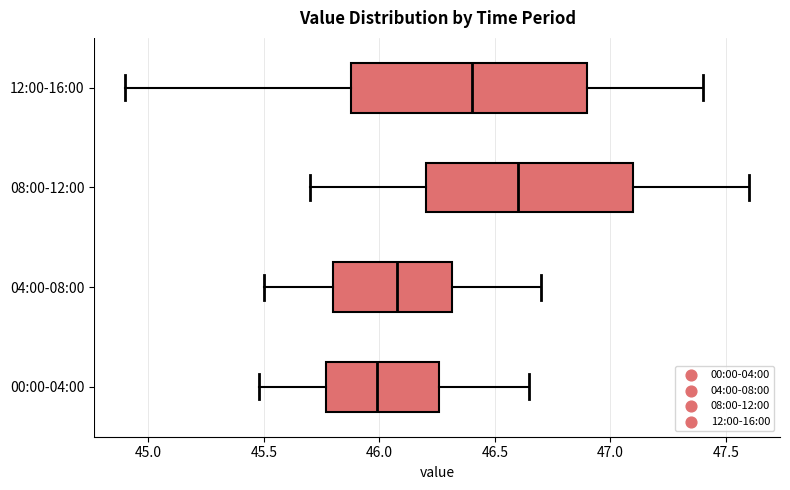

Where does the left whisker of the box for 12:00-16:00 end on the x-axis? The values are not printed on the chart, so give them approximately, as read against the axis.

44.90